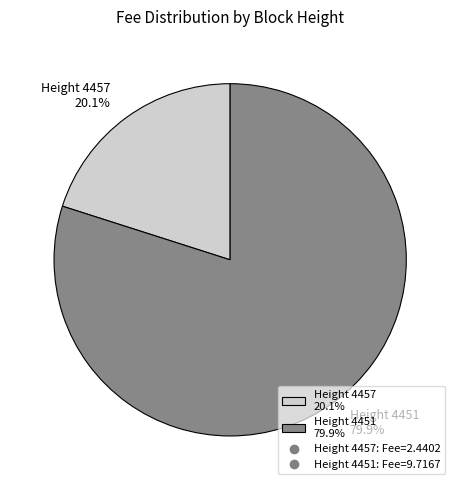

What percentage is NOT represented by Height 4457 20.1%?

79.9%